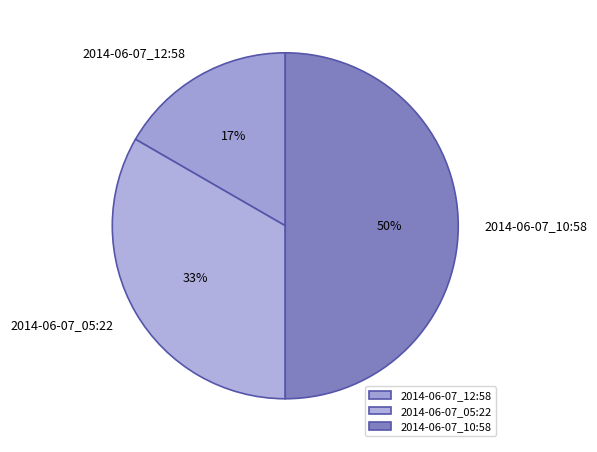

Which has a higher value, 2014-06-07_05:22 or 2014-06-07_10:58?

2014-06-07_10:58